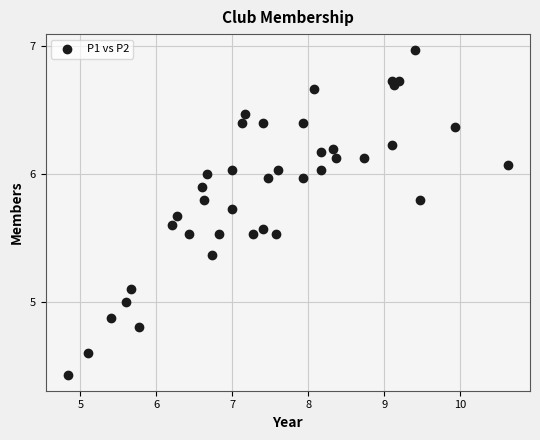

What is the range of X values (max minus min)?

5.8